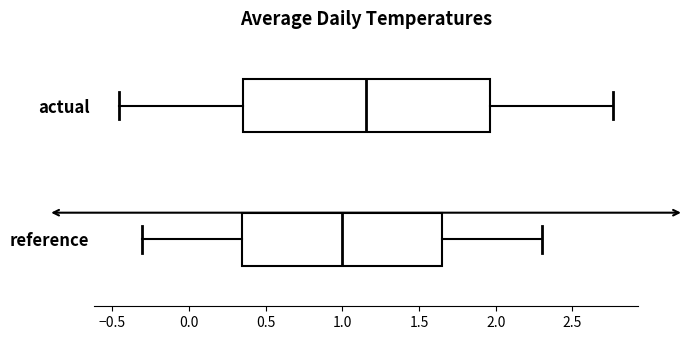

Which box is the widest, from its left edge to its right edge?

actual